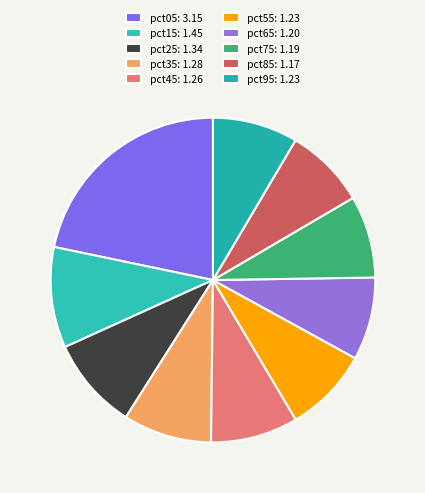

True or false: pct85 accounts for 1% of the total.

False